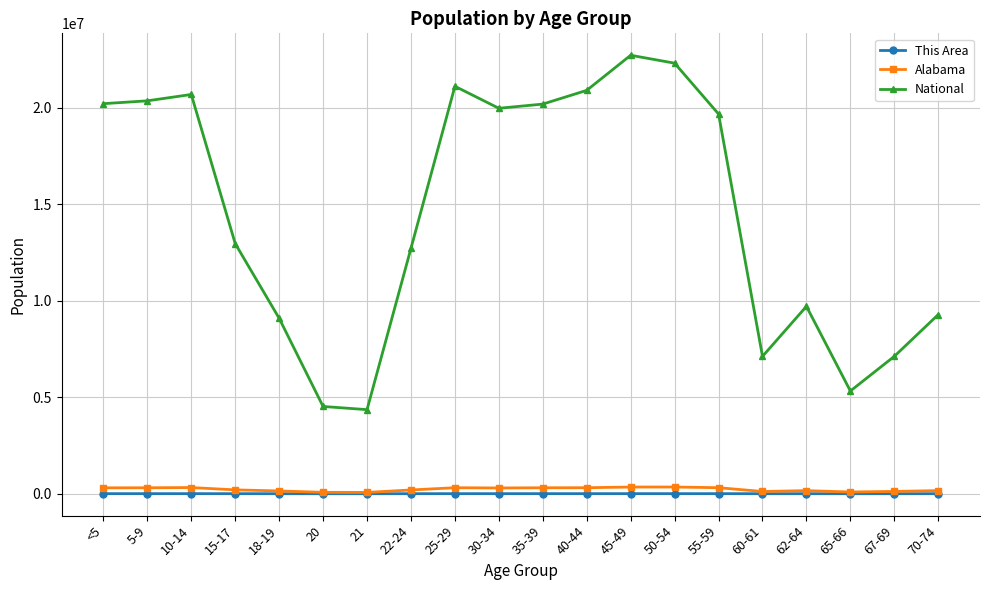

What is the label of the 11th point from the right?

30-34